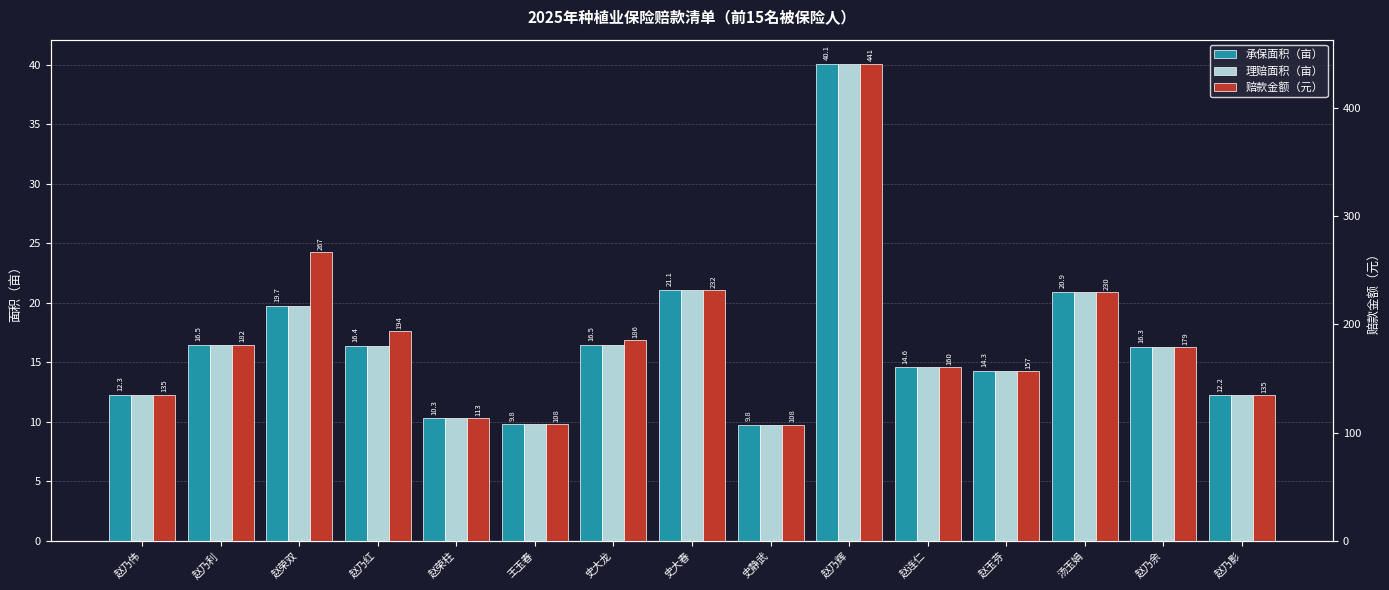

Reading left to right, transcribe all the data shown in this chart.

承保面积（亩）: 赵乃伟=12.3	赵乃利=16.5	赵荣双=19.7	赵乃红=16.4	赵荣柱=10.3	王玉春=9.8	史大龙=16.5	史大春=21.1	史静武=9.8	赵乃辉=40.1	赵连仁=14.6	赵玉芬=14.3	汤玉娟=20.9	赵乃余=16.3	赵乃影=12.2
理赔面积（亩）: 赵乃伟=12.3	赵乃利=16.5	赵荣双=19.7	赵乃红=16.4	赵荣柱=10.3	王玉春=9.8	史大龙=16.5	史大春=21.1	史静武=9.8	赵乃辉=40.1	赵连仁=14.6	赵玉芬=14.3	汤玉娟=20.9	赵乃余=16.3	赵乃影=12.2
赔款金额（元）: 赵乃伟=135.3	赵乃利=181.5	赵荣双=266.6	赵乃红=193.8	赵荣柱=113.2	王玉春=107.8	史大龙=186.0	史大春=232.1	史静武=107.6	赵乃辉=441.1	赵连仁=160.5	赵玉芬=157.3	汤玉娟=230.0	赵乃余=179.2	赵乃影=134.6